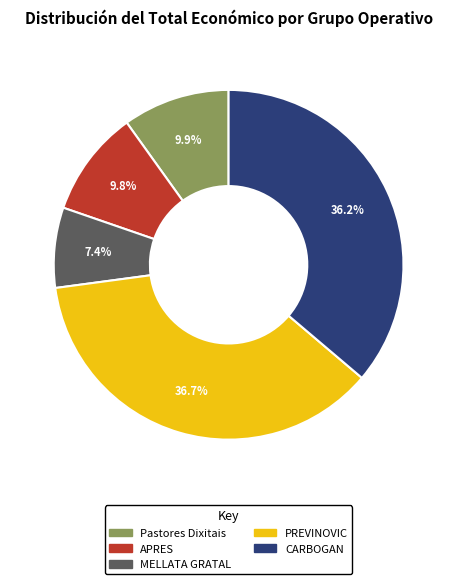

What is the total percentage of CARBOGAN and Pastores Dixitais?

46.1%